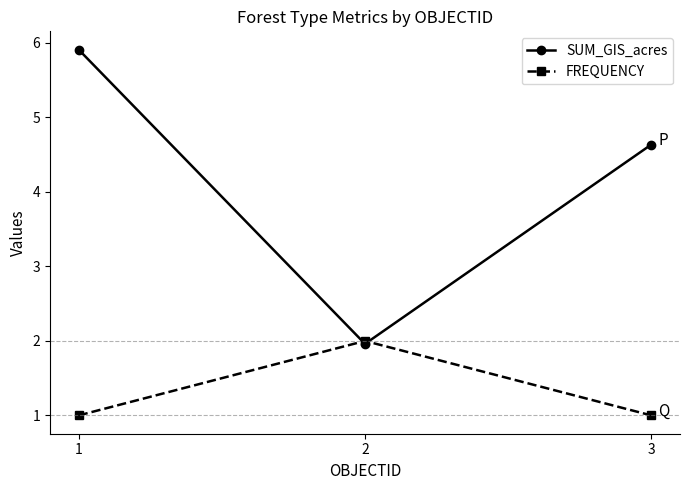

What is the approximate value of SUM_GIS_acres at 2?

2.0